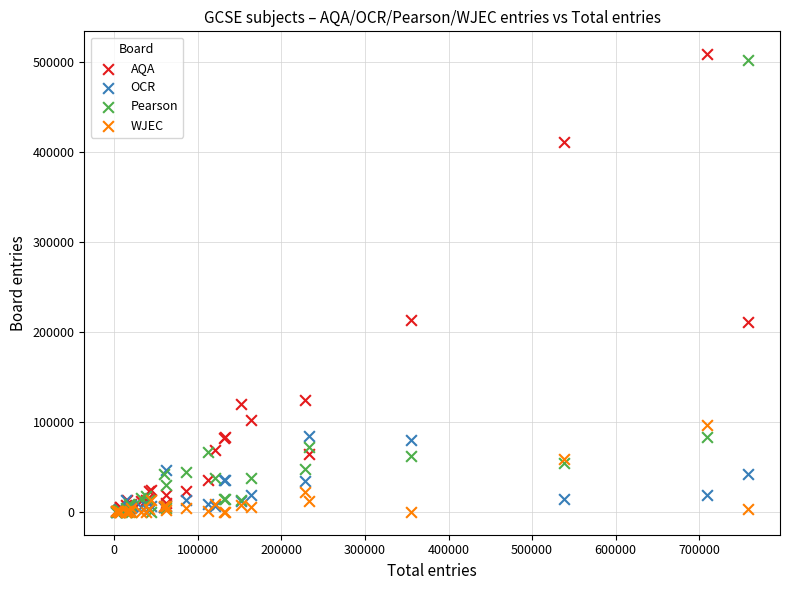

Which series reaches the maximum Y coordinate?

AQA